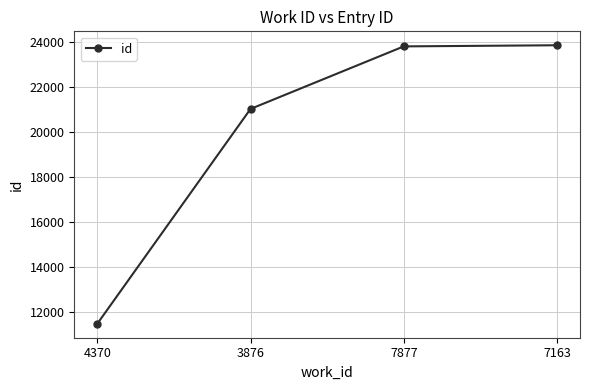

Which category has the lowest value across all series?

4370